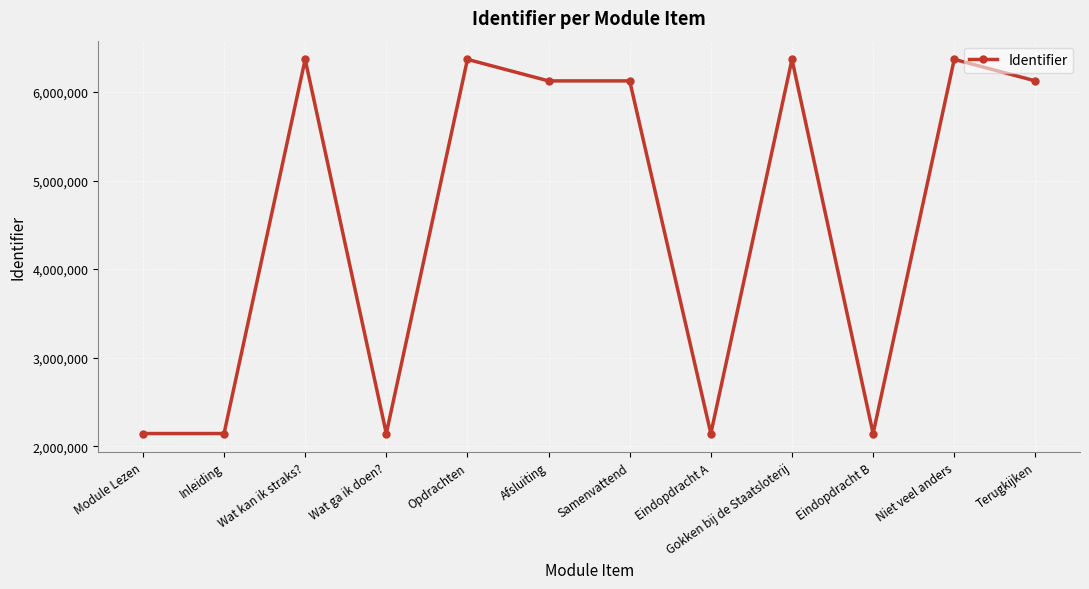

At which category does the data reach its first local peak?

Wat kan ik straks?